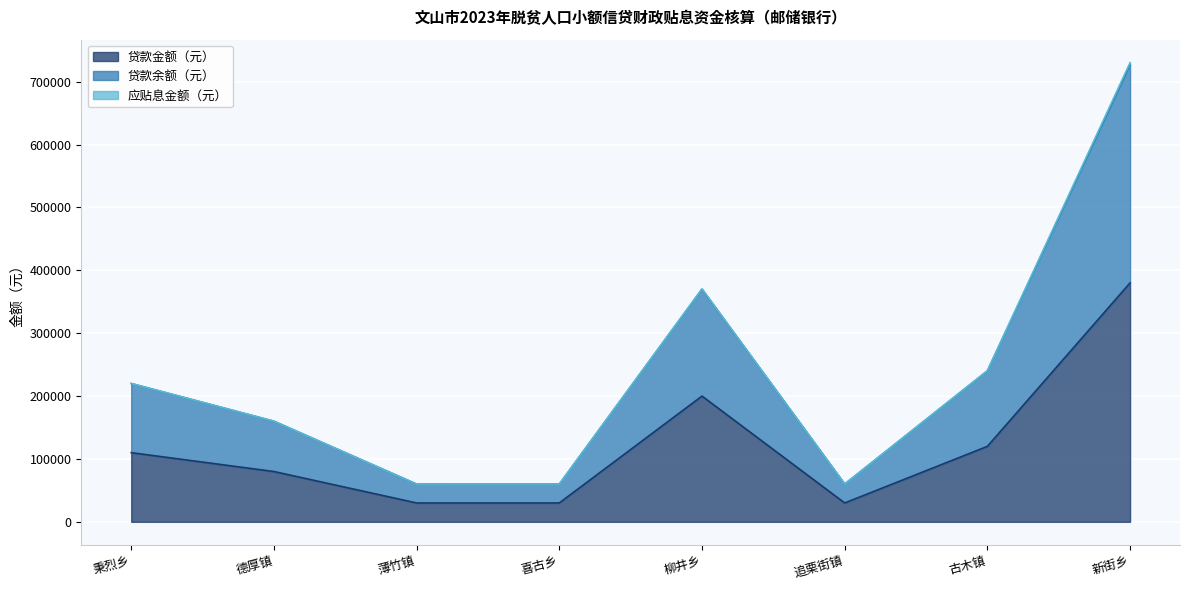

True or false: 贷款余额（元） and 贷款金额（元） cross at least once.

False